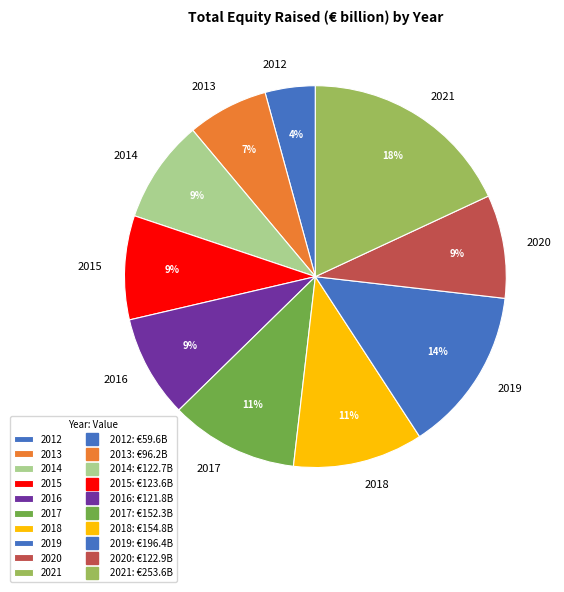

What is the ratio of the value at 2019 to the value at 2017?

1.3